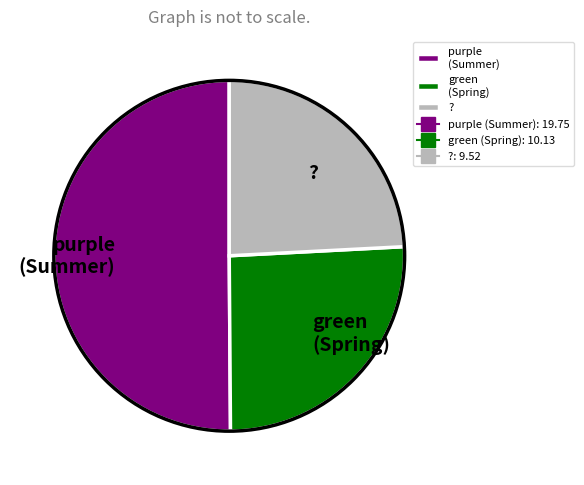

How many segments does this pie chart have?

3